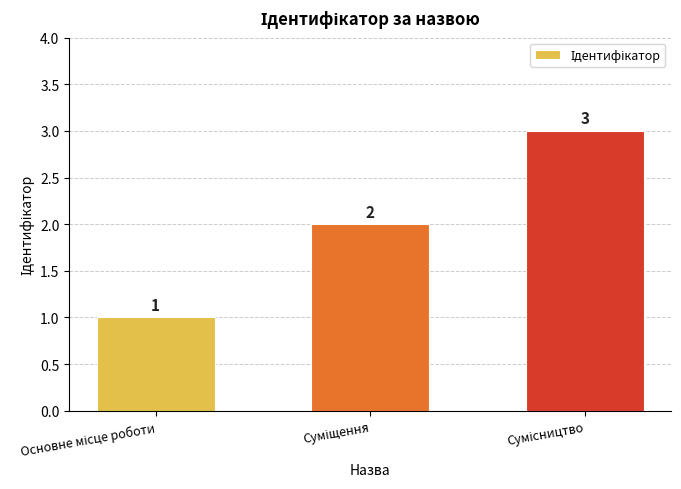

What is the difference between the maximum and minimum values?

2